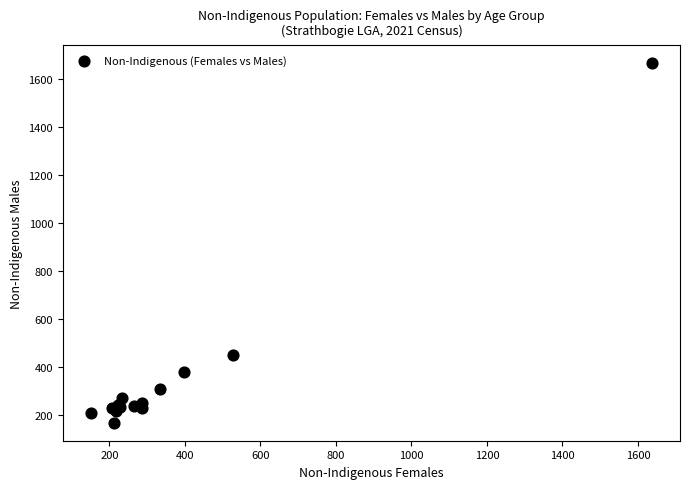

What Y value in the scatter plot is closest to 916?

452